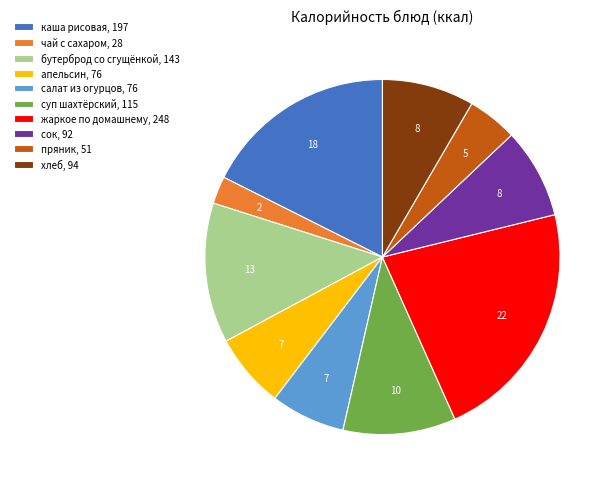

Does сок, 92 account for over 50% of the chart?

No